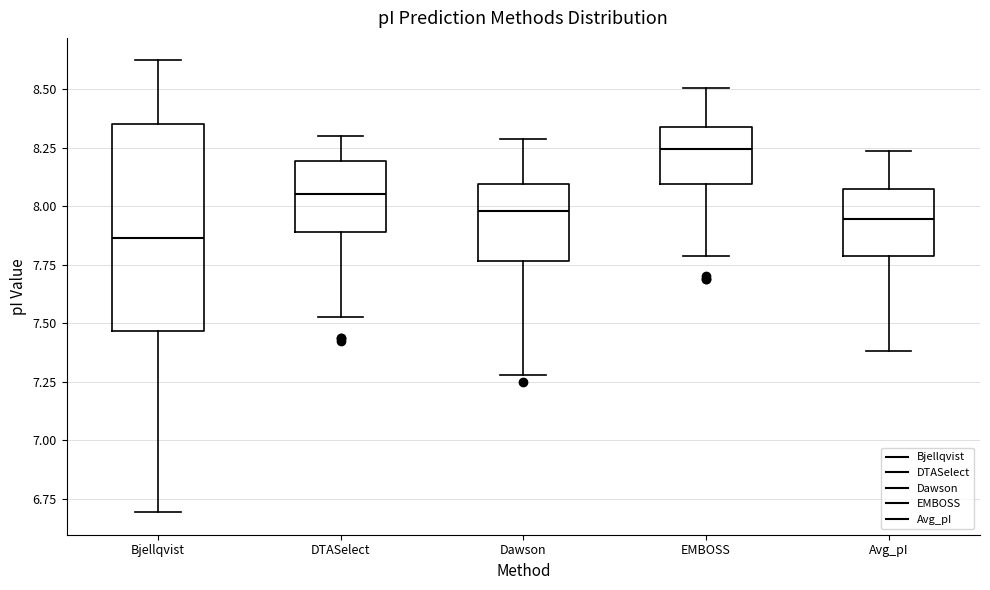

Where is the lower edge of the box for EMBOSS on the y-axis? The values are not printed on the chart, so give them approximately, as read against the axis.

8.10